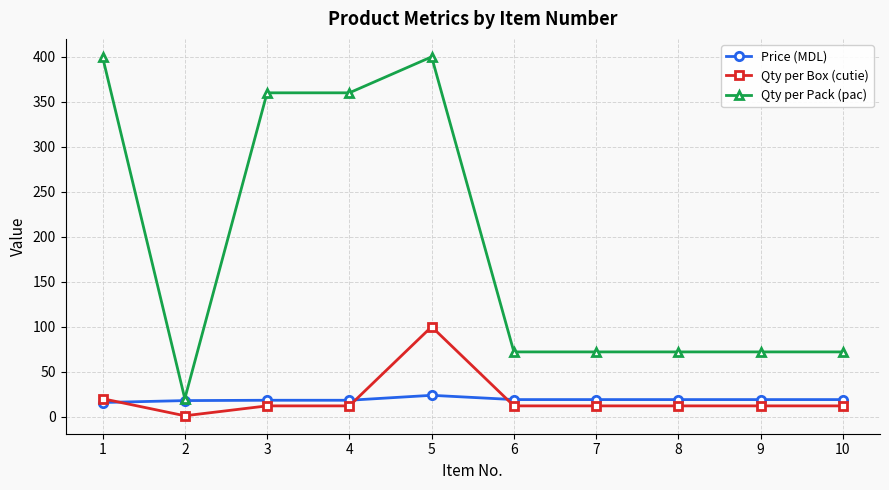

True or false: Qty per Pack (pac) and Qty per Box (cutie) intersect in this chart.

False